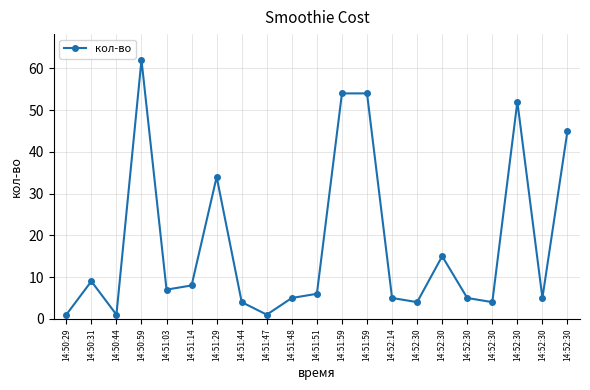

Is it true that the value at 14:52:30 is 29?

False